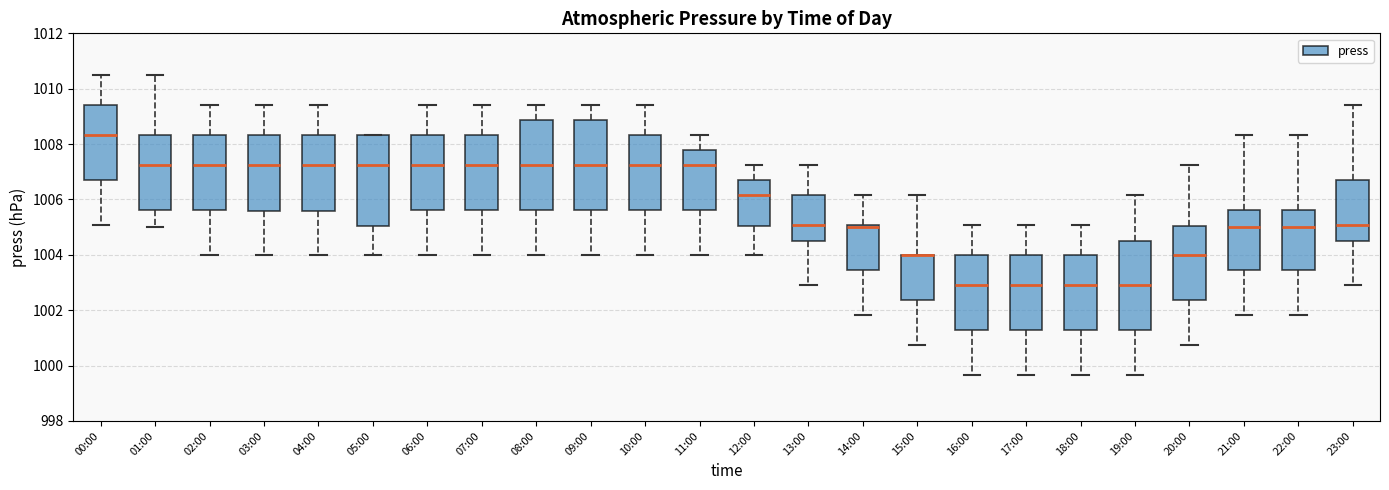

Reading left to right, read every box against the y-axis: the position of its median line, the range the box covers, and the ends of its whiskers. The values are not printed on the chart, so give them approximately, as read against the axis.

00:00: median 1008.4, box 1006.8 to 1009.4, whiskers 1005.0 to 1010.6
01:00: median 1007.2, box 1005.6 to 1008.4, whiskers 1005.0 to 1010.6
02:00: median 1007.2, box 1005.6 to 1008.4, whiskers 1004.0 to 1009.4
03:00: median 1007.2, box 1005.6 to 1008.4, whiskers 1004.0 to 1009.4
04:00: median 1007.2, box 1005.6 to 1008.4, whiskers 1004.0 to 1009.4
05:00: median 1007.2, box 1005.0 to 1008.4, whiskers 1004.0 to 1008.4
06:00: median 1007.2, box 1005.6 to 1008.4, whiskers 1004.0 to 1009.4
07:00: median 1007.2, box 1005.6 to 1008.4, whiskers 1004.0 to 1009.4
08:00: median 1007.2, box 1005.6 to 1008.8, whiskers 1004.0 to 1009.4
09:00: median 1007.2, box 1005.6 to 1008.8, whiskers 1004.0 to 1009.4
10:00: median 1007.2, box 1005.6 to 1008.4, whiskers 1004.0 to 1009.4
11:00: median 1007.2, box 1005.6 to 1007.8, whiskers 1004.0 to 1008.4
12:00: median 1006.2, box 1005.0 to 1006.8, whiskers 1004.0 to 1007.2
13:00: median 1005.0, box 1004.4 to 1006.2, whiskers 1003.0 to 1007.2
14:00: median 1005.0 (just below the box's upper edge), box 1003.4 to 1005.0, whiskers 1001.8 to 1006.2
15:00: median 1004.0 (drawn on the box's upper edge), box 1002.4 to 1004.0, whiskers 1000.8 to 1006.2
16:00: median 1003.0, box 1001.2 to 1004.0, whiskers 999.6 to 1005.0
17:00: median 1003.0, box 1001.2 to 1004.0, whiskers 999.6 to 1005.0
18:00: median 1003.0, box 1001.2 to 1004.0, whiskers 999.6 to 1005.0
19:00: median 1003.0, box 1001.2 to 1004.4, whiskers 999.6 to 1006.2
20:00: median 1004.0, box 1002.4 to 1005.0, whiskers 1000.8 to 1007.2
21:00: median 1005.0, box 1003.4 to 1005.6, whiskers 1001.8 to 1008.4
22:00: median 1005.0, box 1003.4 to 1005.6, whiskers 1001.8 to 1008.4
23:00: median 1005.0, box 1004.4 to 1006.8, whiskers 1003.0 to 1009.4